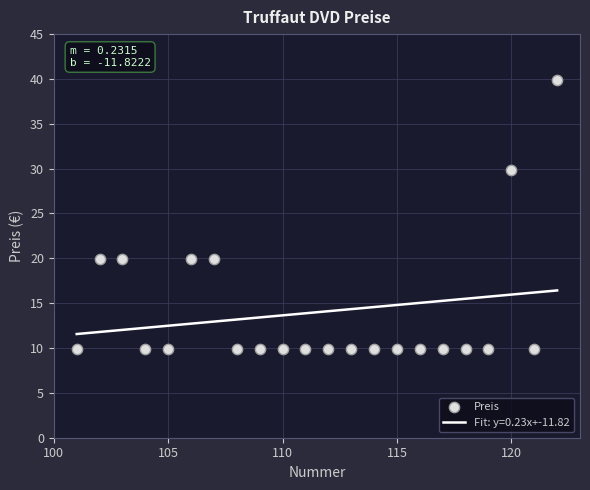

What is the range of X values (max minus min)?

21.0